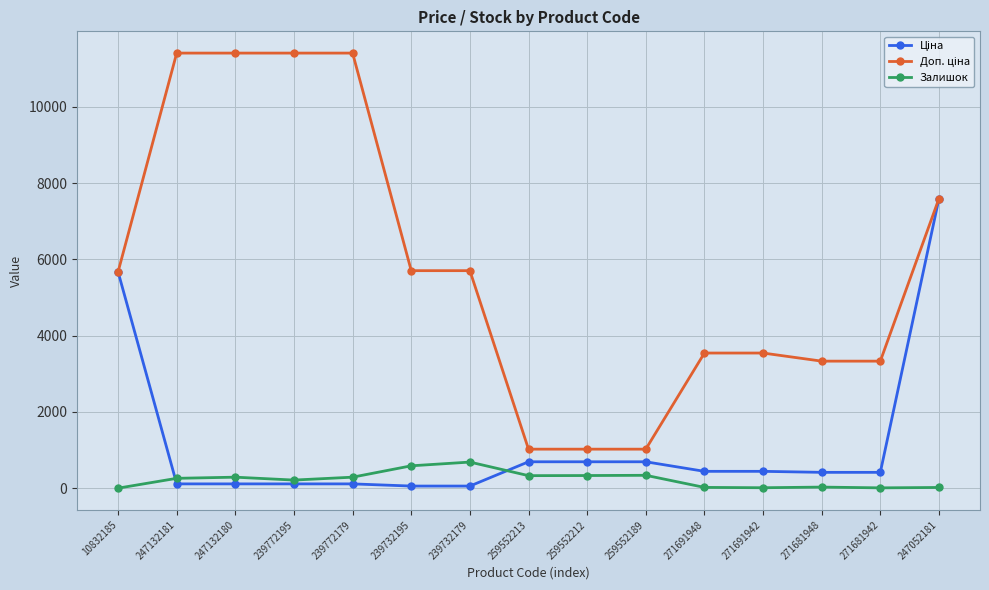

At how many categories does at least one series exceed 6728?

5